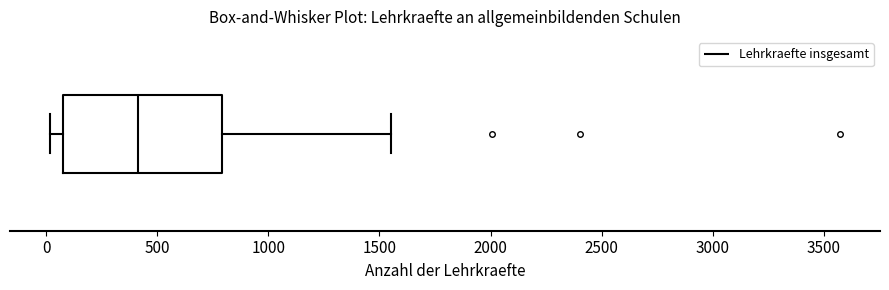

Read this box plot against the x-axis: the position of the median line, the range covered by the box, and the ends of both whiskers. The values are not printed on the chart, so give them approximately, as read against the axis.

median 400, box 100 to 800, whiskers 0 to 1550